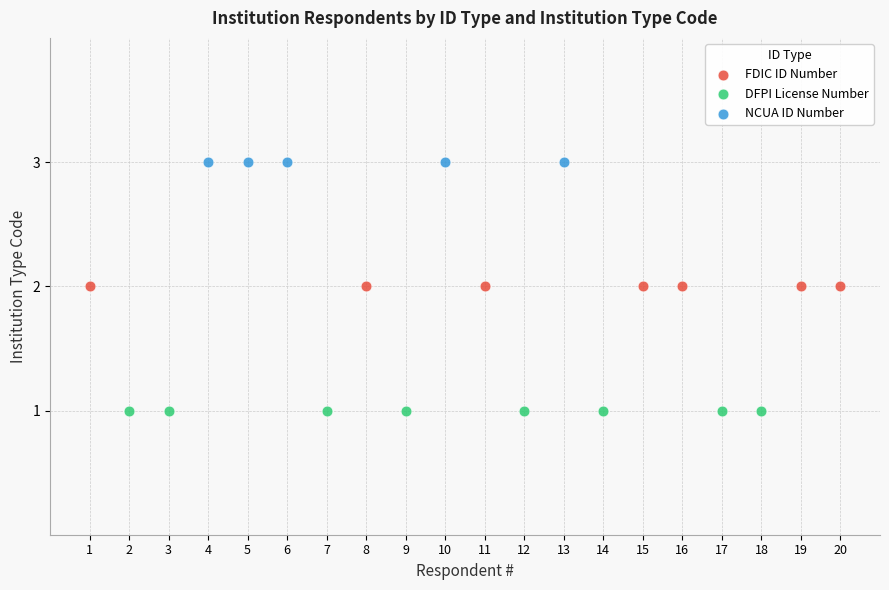

Which series reaches the maximum Y coordinate?

NCUA ID Number